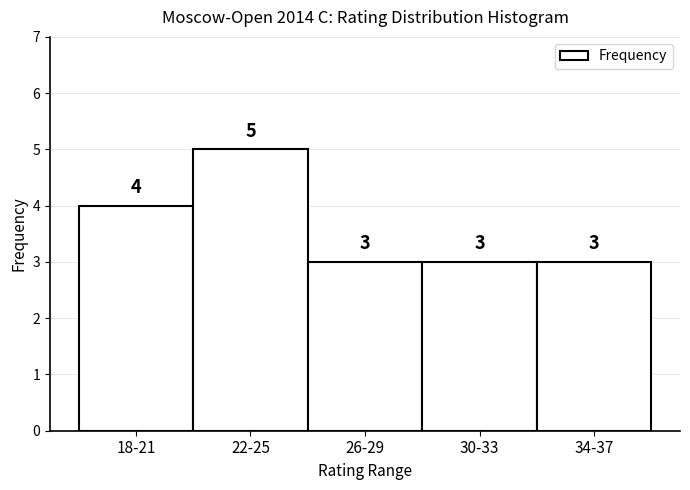

Reading left to right, extract all data points from this chart.

18-21=4	22-25=5	26-29=3	30-33=3	34-37=3